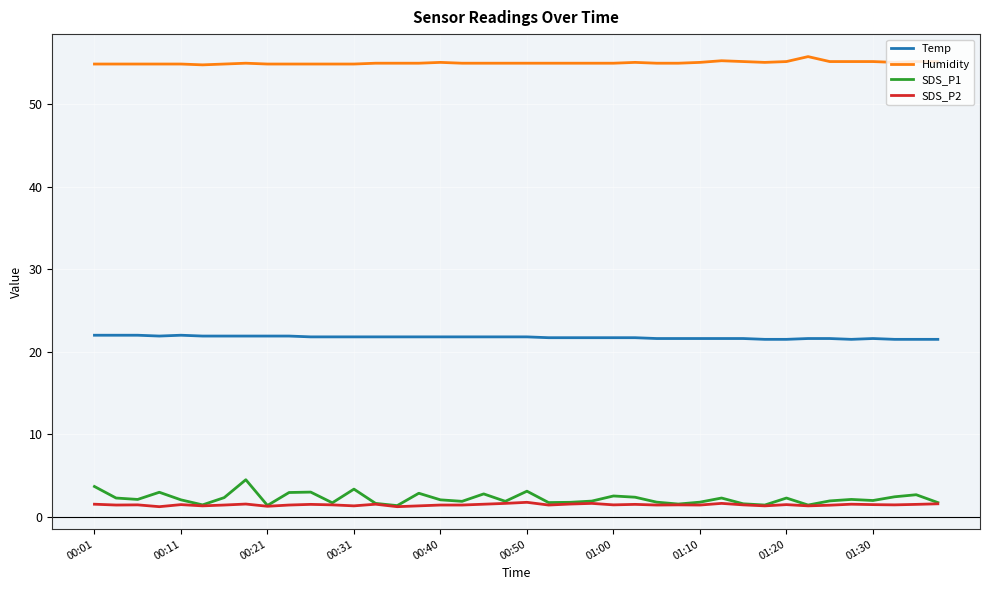

What are all the series names shown in the legend?

Temp, Humidity, SDS_P1, SDS_P2